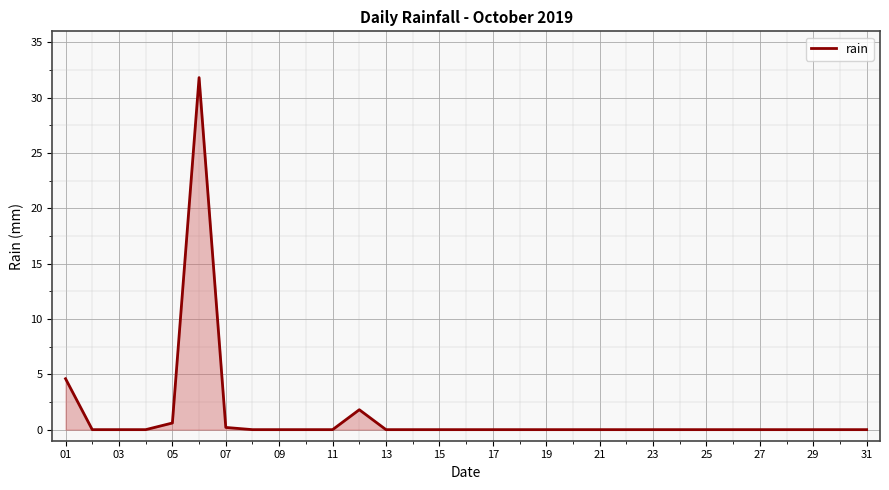

Is it true that the value at 19 is 0.0?

True